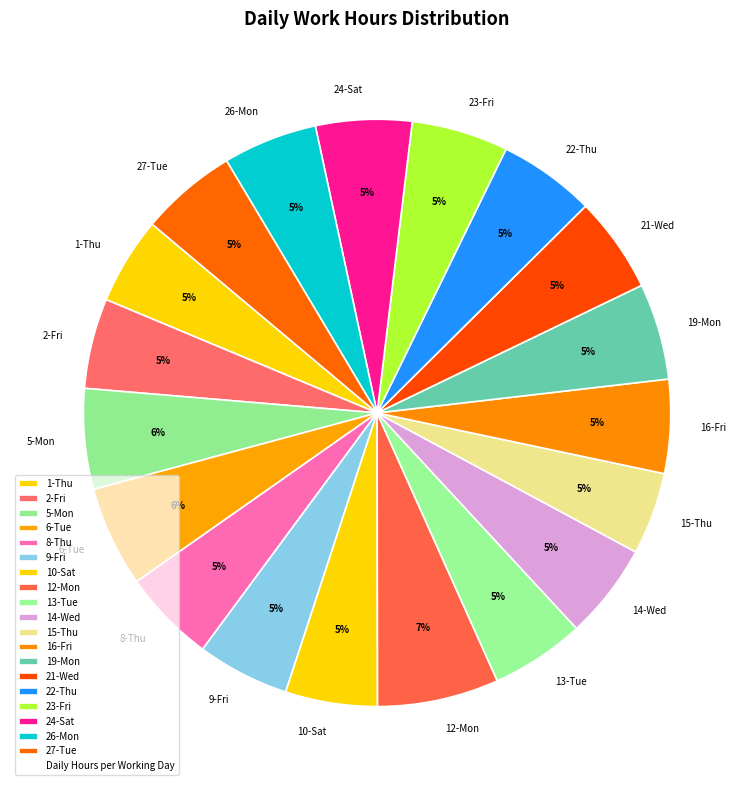

Does 8-Thu account for over 50% of the chart?

No